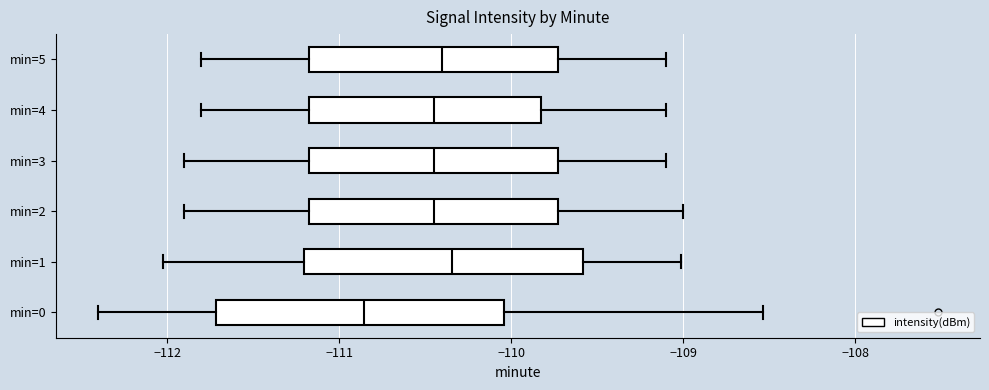

Which box's median line is the furthest to the left?

min=0